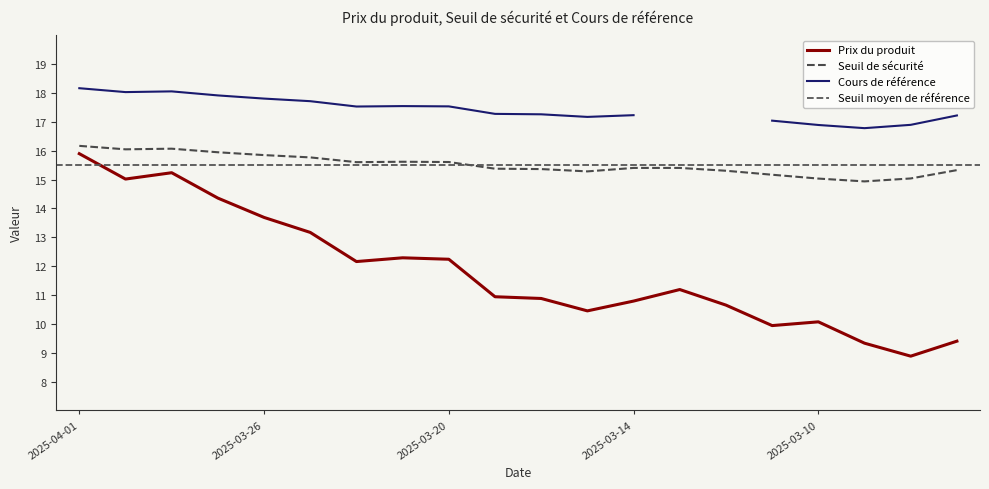

True or false: Seuil de sécurité and Prix du produit intersect in this chart.

False